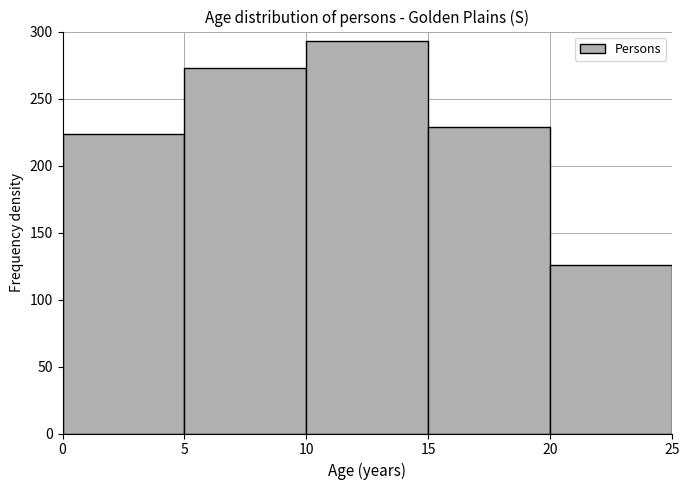

Reading left to right, transcribe this chart: for each bar, give the range it covers on the x-axis and its height. The values are not printed on the chart, so give them approximately, as read against the axis.

0 to 5: 225
5 to 10: 275
10 to 15: 295
15 to 20: 230
20 to 25: 125